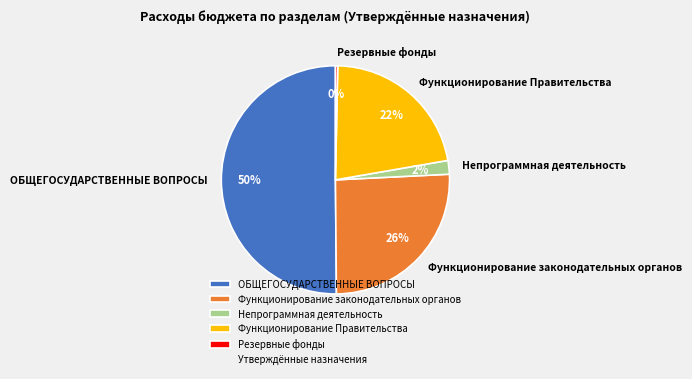

Approximately how many times larger is the value at Непрограммная деятельность compared to Резервные фонды?

6.1